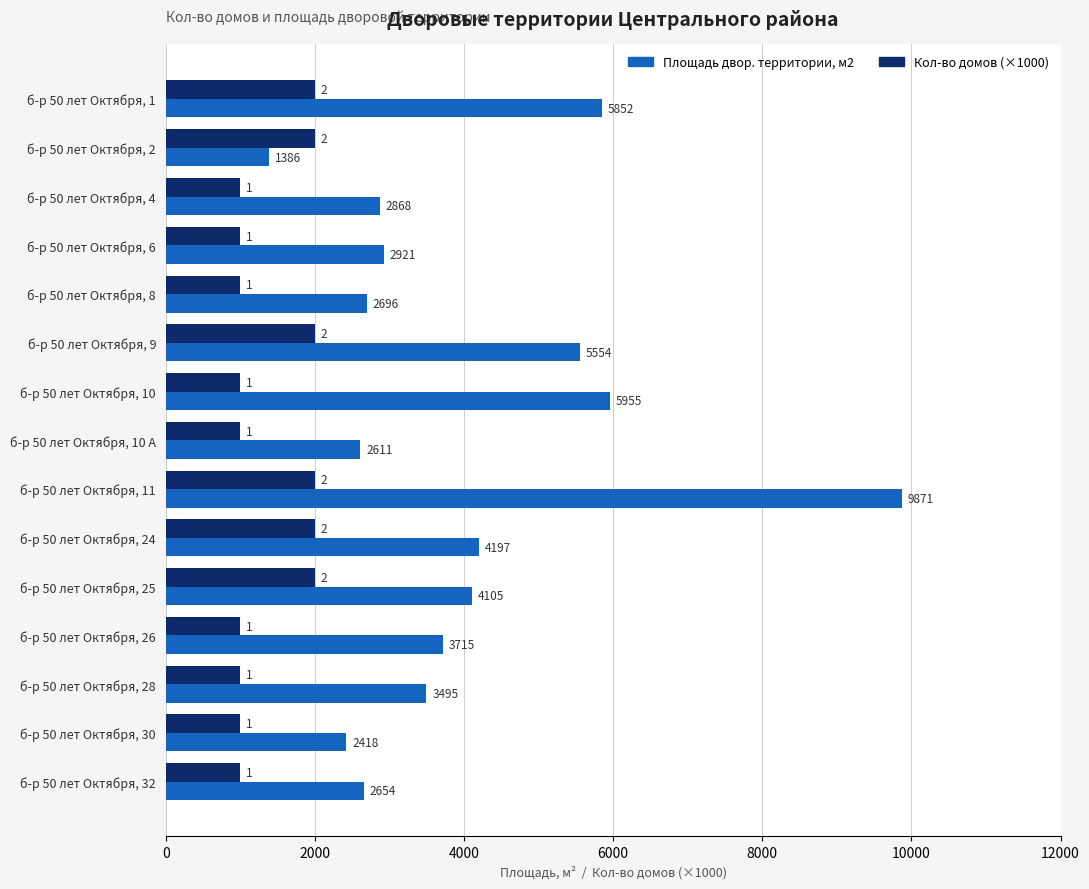

How many data points does each series have?

15